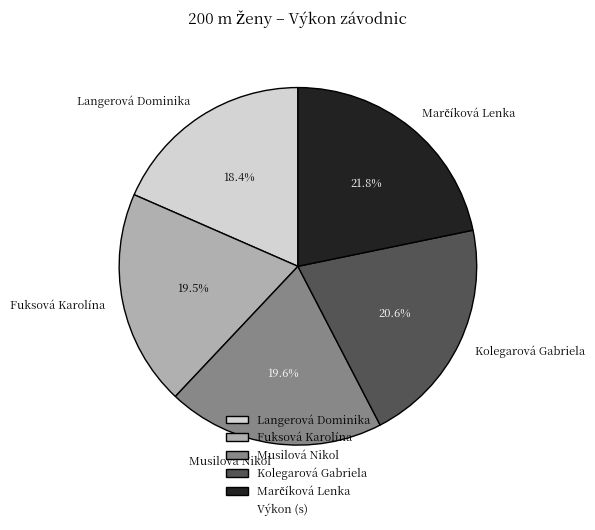

Is Langerová Dominika the majority of the pie?

No